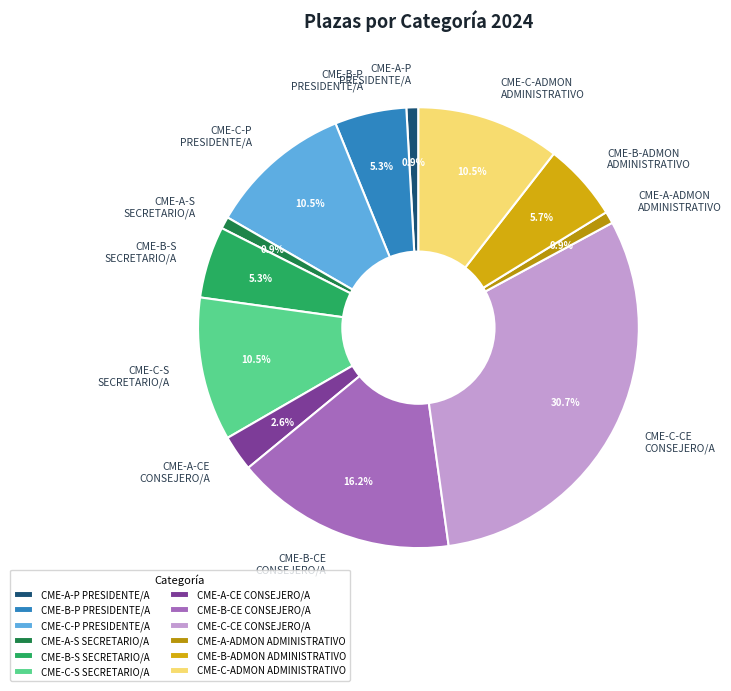

Count the number of slices in the pie.

12